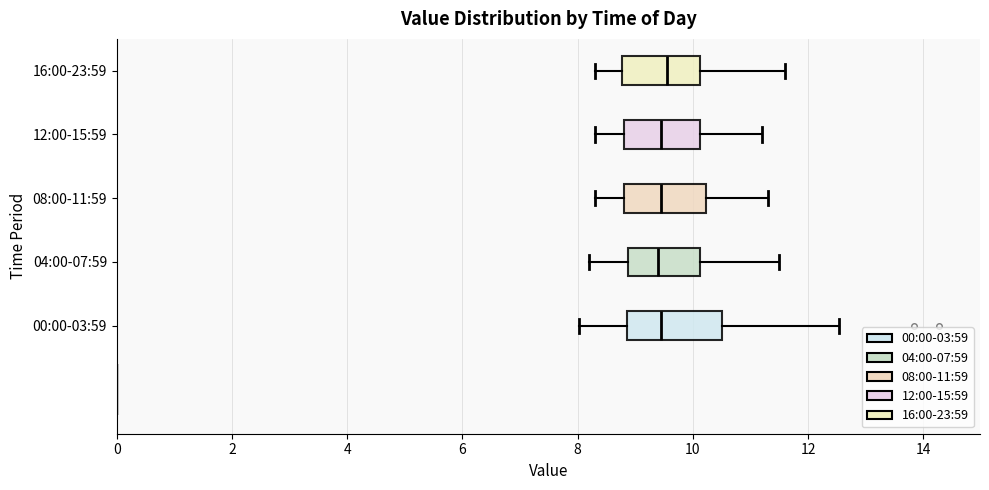

Reading bottom to top, read every box against the x-axis: the position of its median line, the range the box covers, and the ends of its whiskers. The values are not printed on the chart, so give them approximately, as read against the axis.

00:00-03:59: median 9.4, box 8.8 to 10.6, whiskers 8.0 to 12.6
04:00-07:59: median 9.4, box 8.8 to 10.2, whiskers 8.2 to 11.6
08:00-11:59: median 9.4, box 8.8 to 10.2, whiskers 8.4 to 11.4
12:00-15:59: median 9.4, box 8.8 to 10.2, whiskers 8.4 to 11.2
16:00-23:59: median 9.6, box 8.8 to 10.2, whiskers 8.4 to 11.6